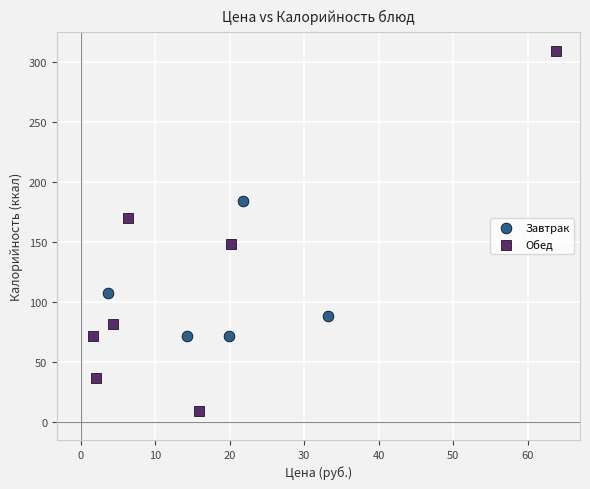

Which series reaches the maximum Y coordinate?

Обед